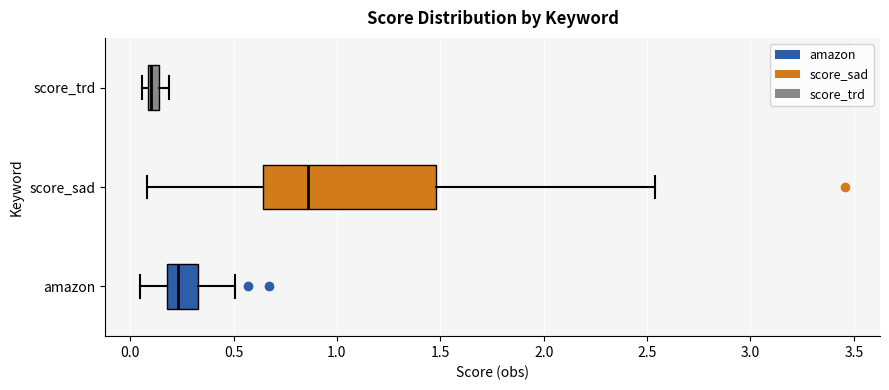

Where is the right edge of the box for score_trd on the x-axis? The values are not printed on the chart, so give them approximately, as read against the axis.

0.15